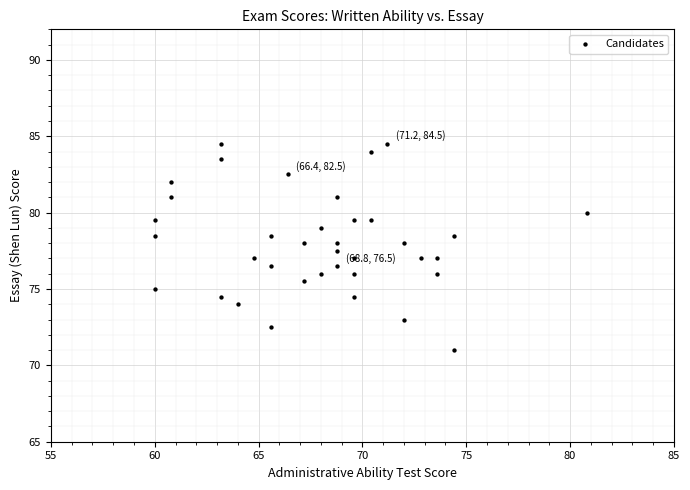

What is the range of X values (max minus min)?

20.8